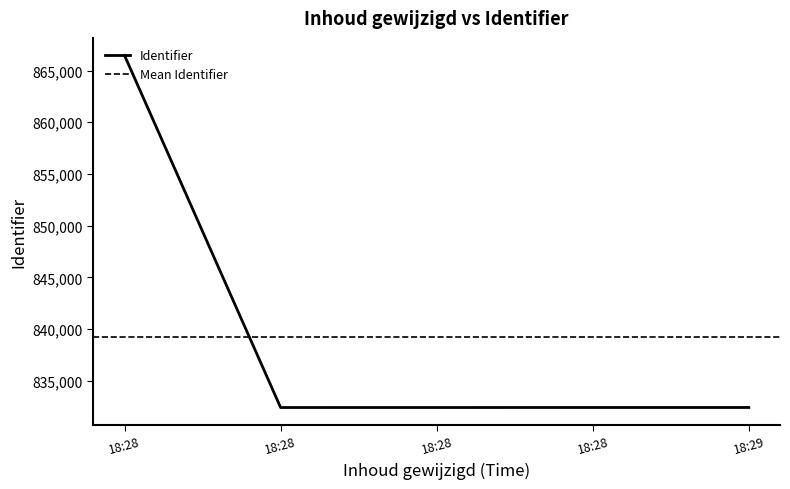

True or false: the data has more than 2 interior local peaks.

False